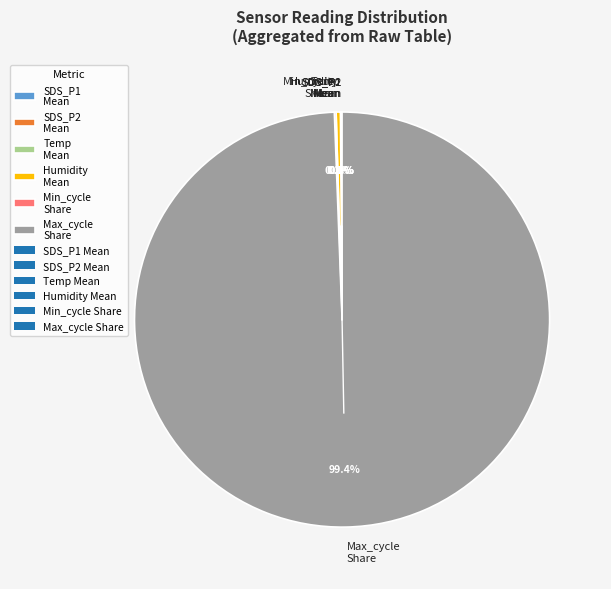

Is there any slice that represents more than half of the pie?

Yes